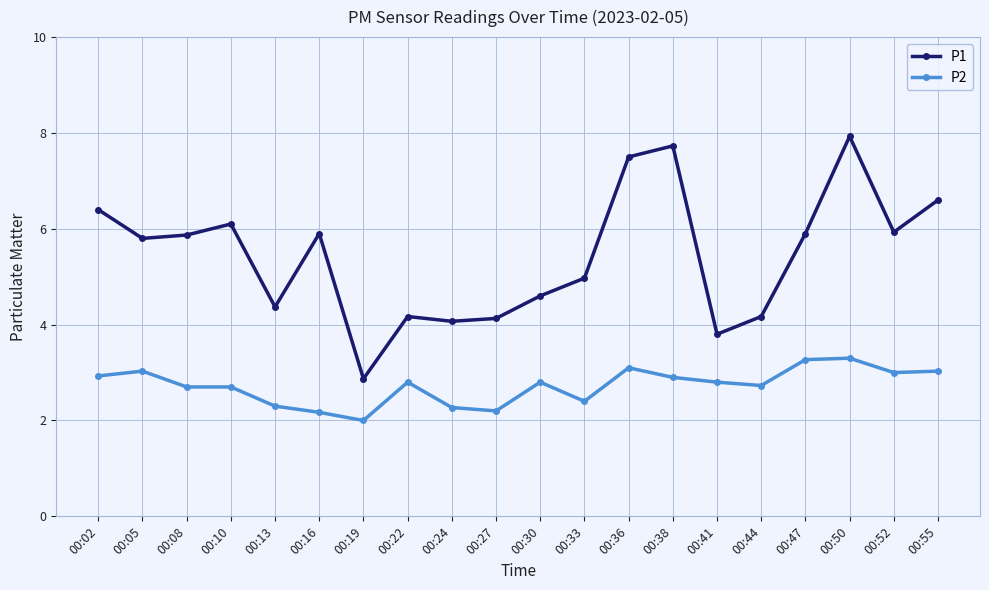

What is the value of the P2 point at the 9th from the left?

2.3